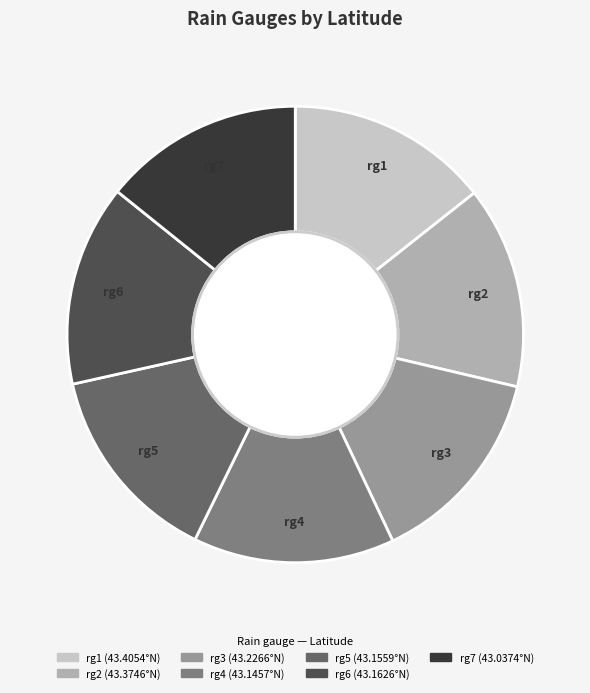

Approximately how many times larger is the value at rg1 compared to rg4?

1.0